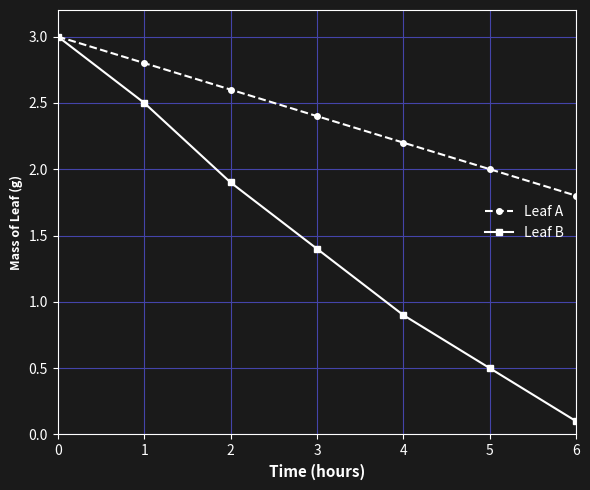

What is the average value of the Leaf B series?

1.5